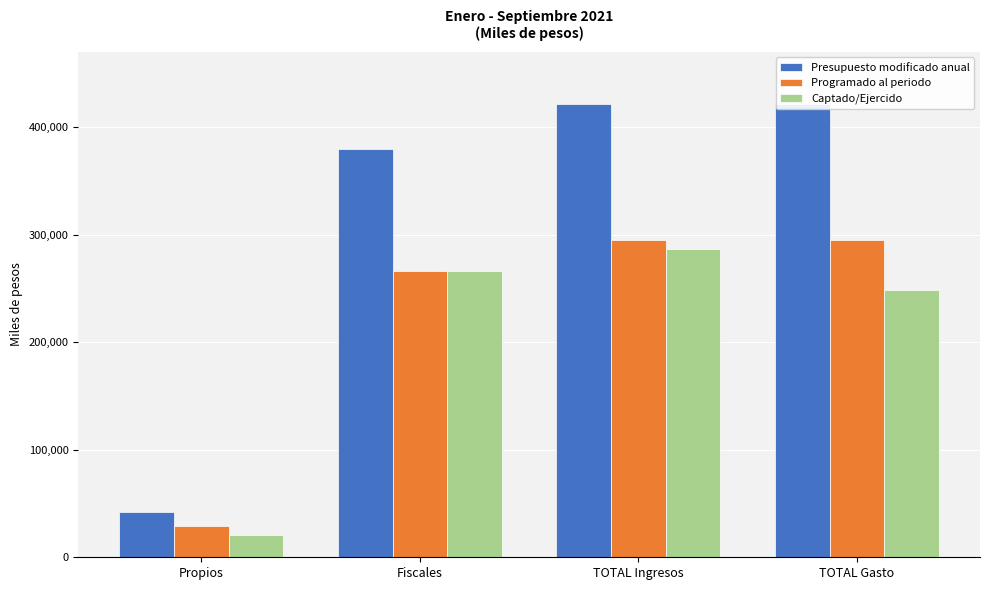

What is the difference between the maximum and minimum values in the Captado/Ejercido series?

266238.3